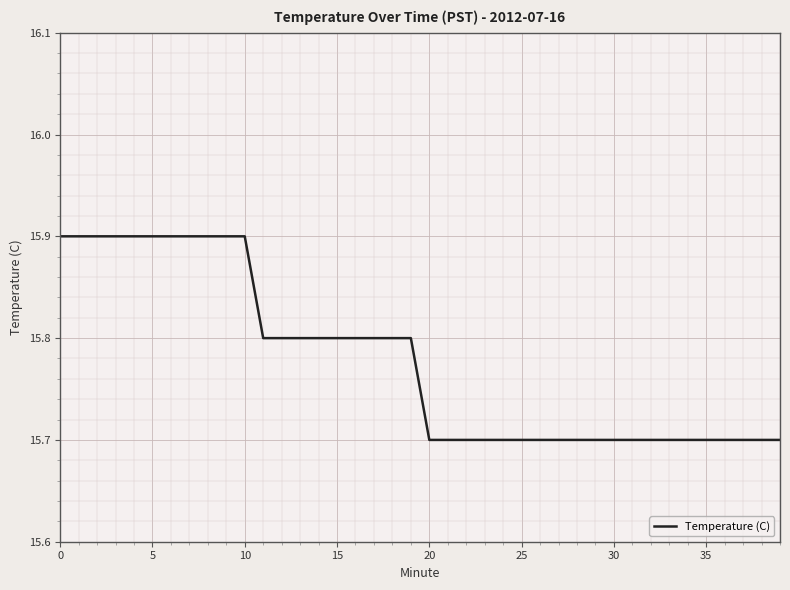

Does the chart have visible grid lines?

Yes